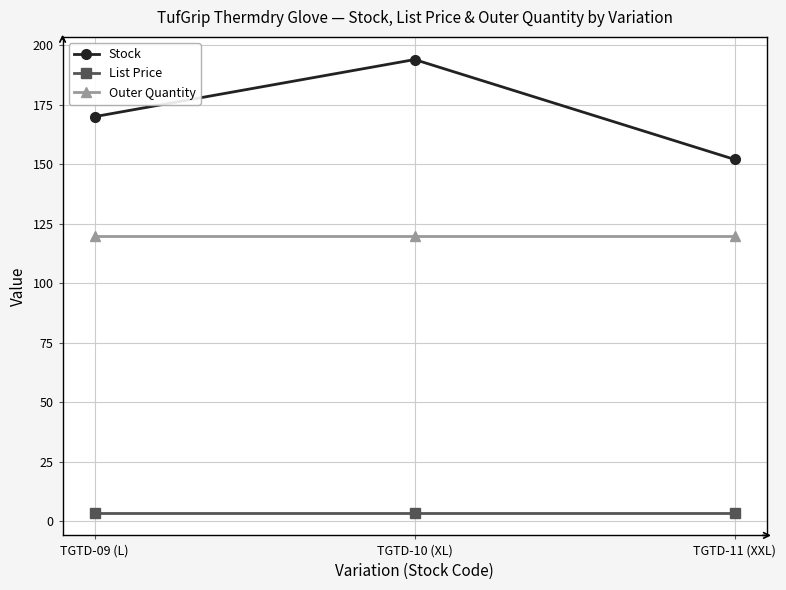

What is the difference between the highest and lowest values at TGTD-11 (XXL)?

148.5